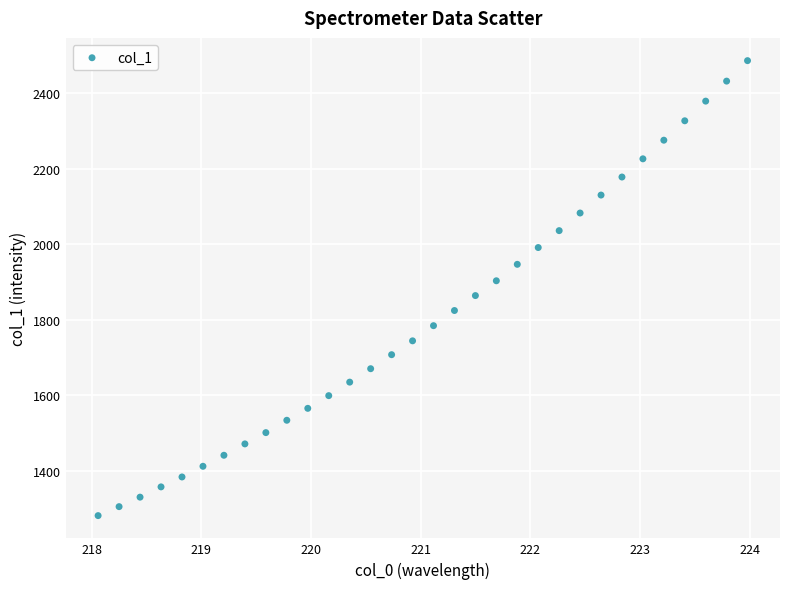

What is the range of X values (max minus min)?

5.9